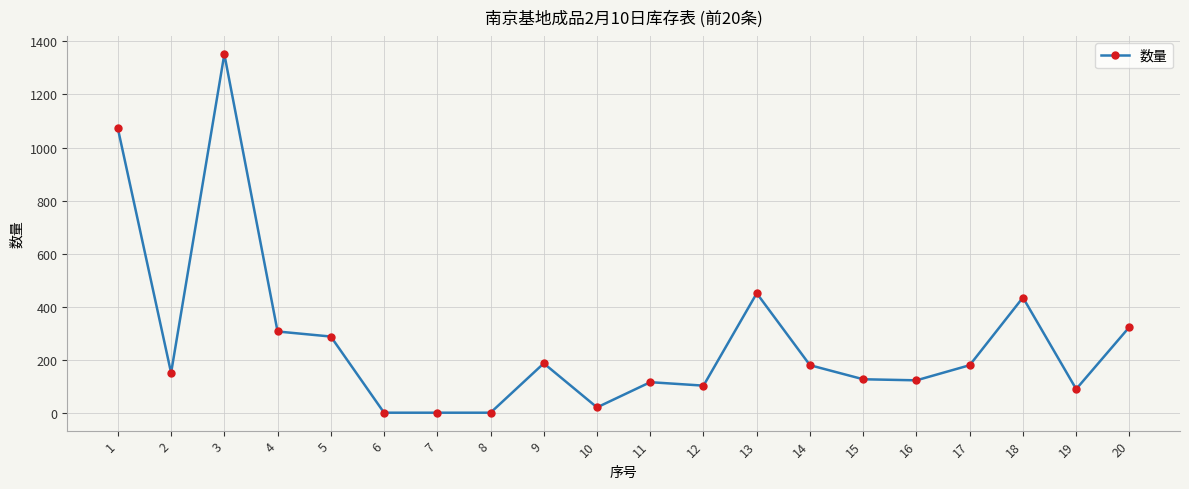

What is the ratio of the value at 20 to the value at 8?

324.0